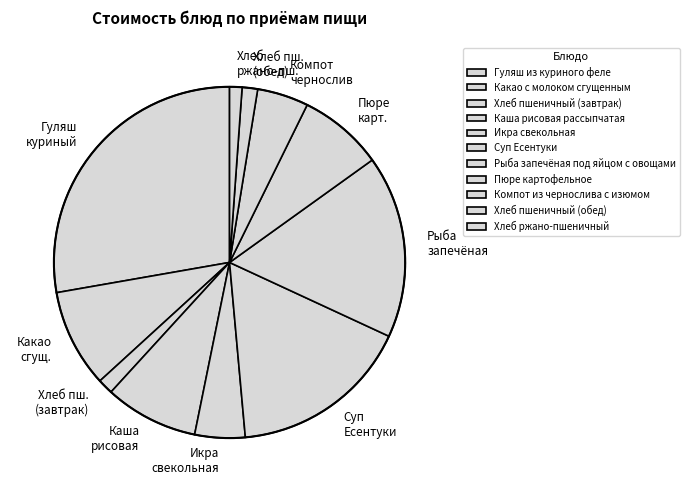

Is it true that Рыба запечёная под яйцом с овощами is 17% of the pie?

True